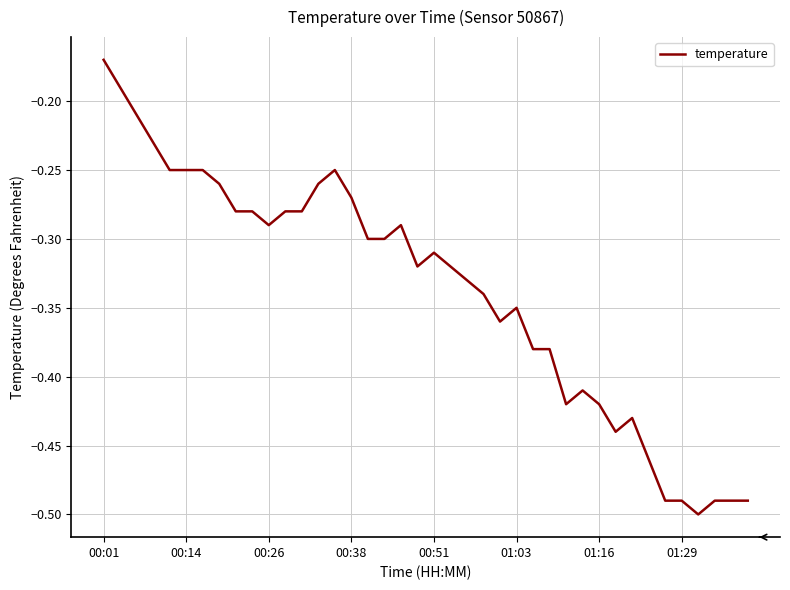

Reading right to left, what are all the values shown in this chart?

-0.5	-0.5	-0.5	-0.5	-0.5	-0.5	-0.5	-0.4	-0.4	-0.4	-0.4	-0.4	-0.4	-0.4	-0.3	-0.4	-0.3	-0.3	-0.3	-0.3	-0.3	-0.3	-0.3	-0.3	-0.3	-0.2	-0.3	-0.3	-0.3	-0.3	-0.3	-0.3	-0.3	-0.2	-0.2	-0.2	-0.2	-0.2	-0.2	-0.2